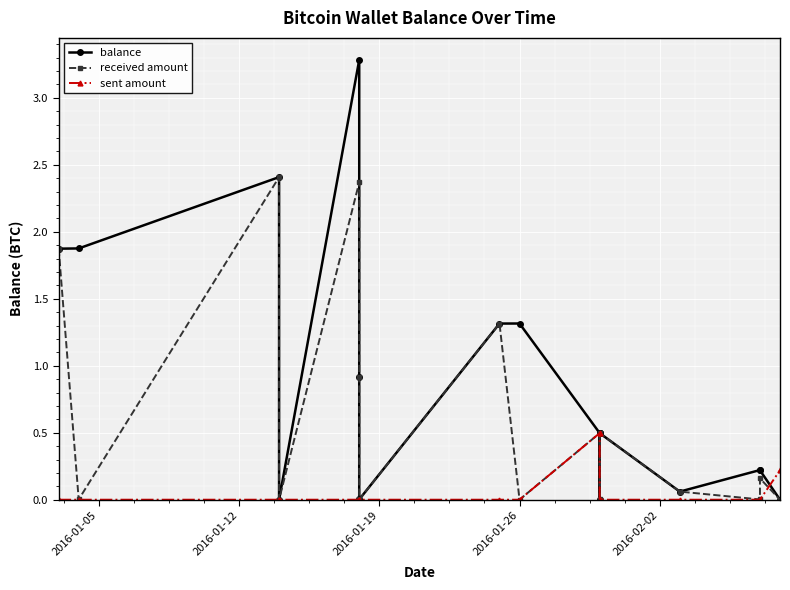

What are all the series names shown in the legend?

balance, received amount, sent amount